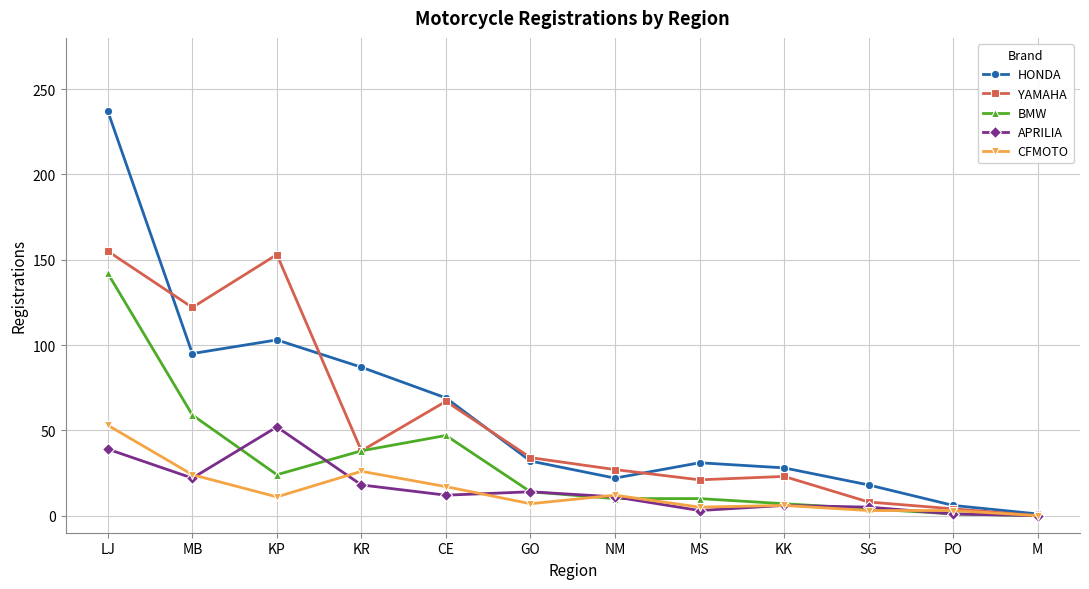

Does the chart display data point markers on the line(s)?

Yes